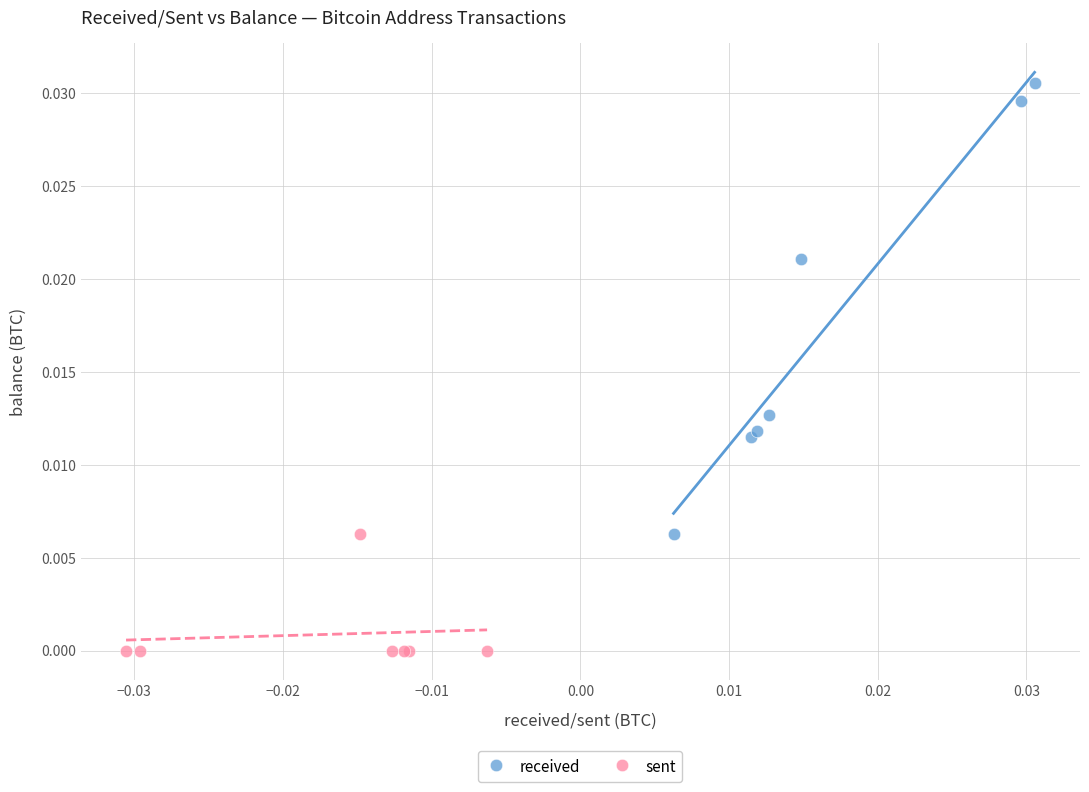

Which series contains the lowest Y value?

sent